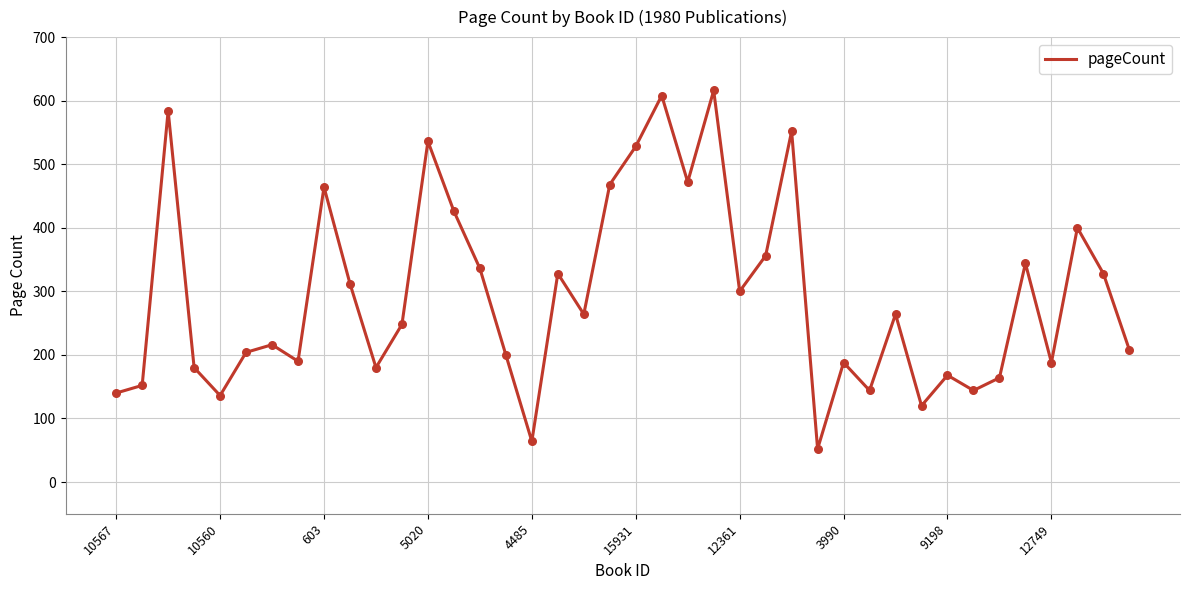

What is the smallest value displayed?

52